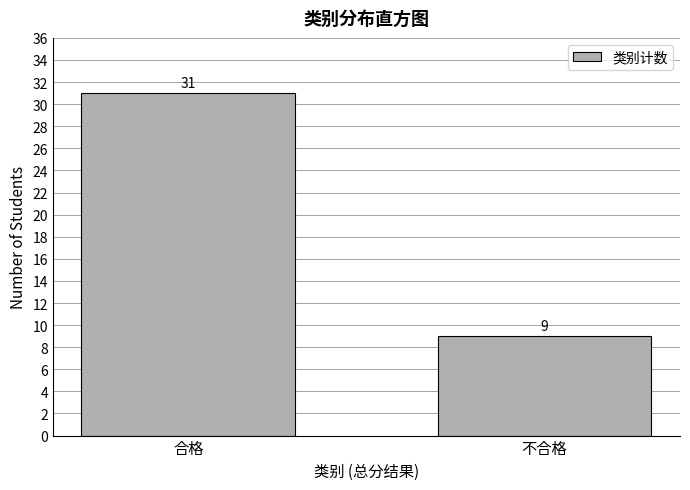

Reading right to left, transcribe all the data shown in this chart.

9	31